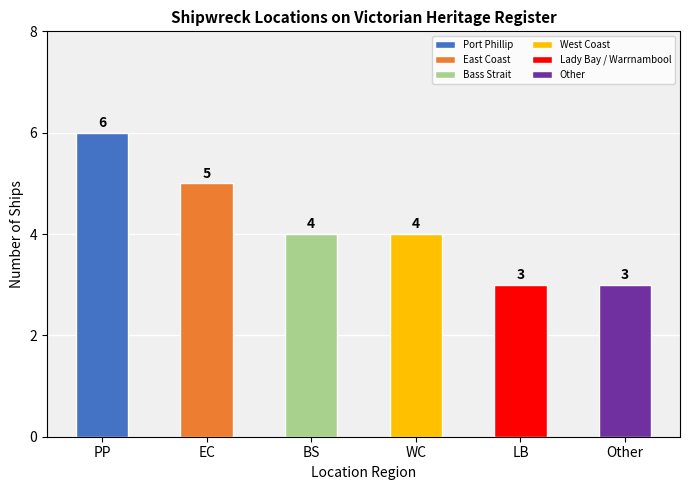

List the labels in order of value, largest first.

Port Phillip, East Coast, Bass Strait, West Coast, Lady Bay / Warrnambool, Other